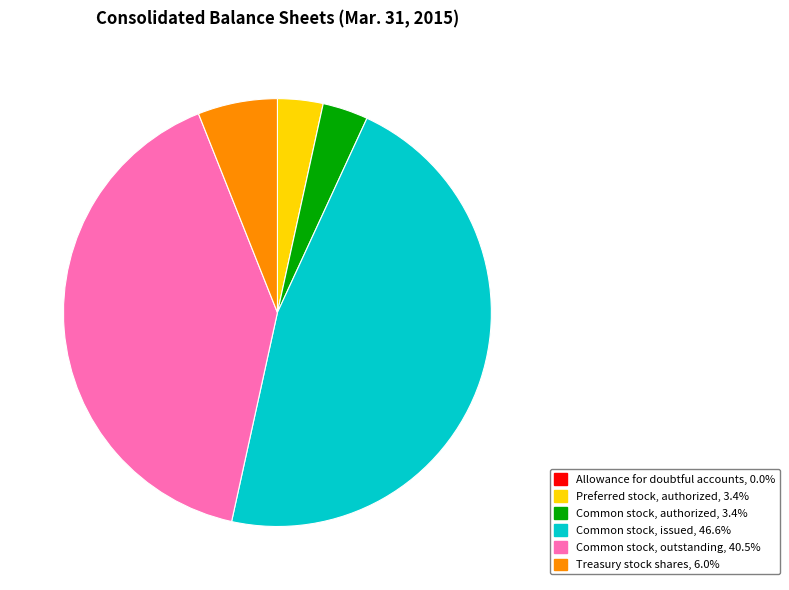

Is there a majority slice in this chart?

No